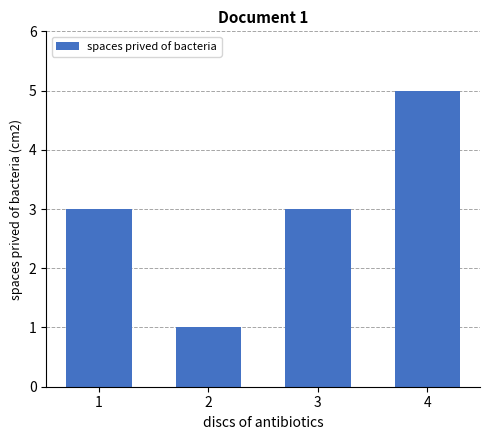

Reading left to right, what are all the values shown in this chart?

3	1	3	5